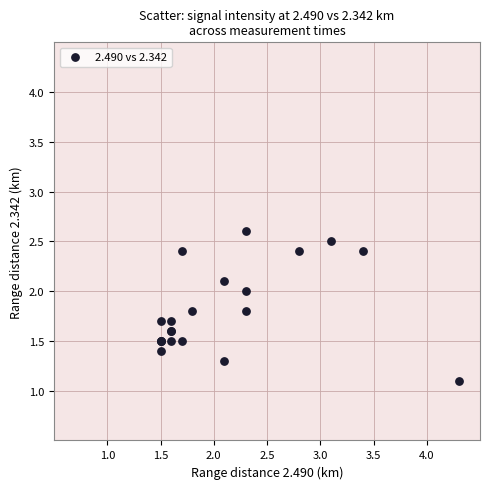

What Y value in the scatter plot is closest to 1?

1.1